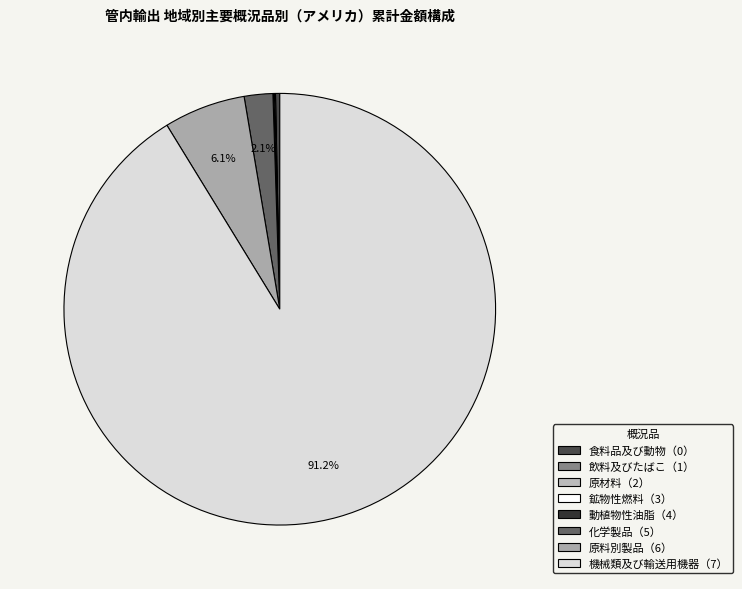

How many segments does this pie chart have?

8